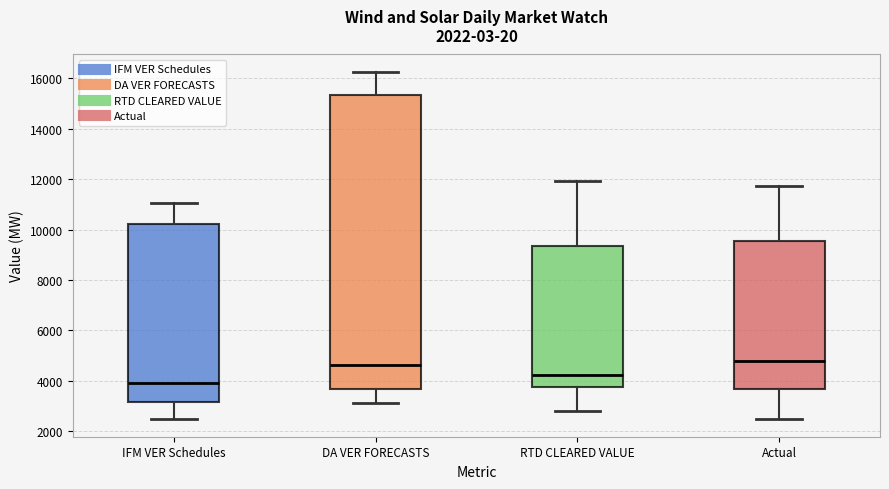

Reading left to right, transcribe this box plot: for each box, give where its median line is, the range the box spans, and where its two whiskers end, as read against the y-axis. The values are not printed on the chart, so give them approximately, as read against the axis.

IFM VER Schedules: median 4000, box 3200 to 10200, whiskers 2600 to 11000
DA VER FORECASTS: median 4600, box 3600 to 15400, whiskers 3200 to 16200
RTD CLEARED VALUE: median 4200, box 3800 to 9400, whiskers 2800 to 12000
Actual: median 4800, box 3600 to 9600, whiskers 2400 to 11800